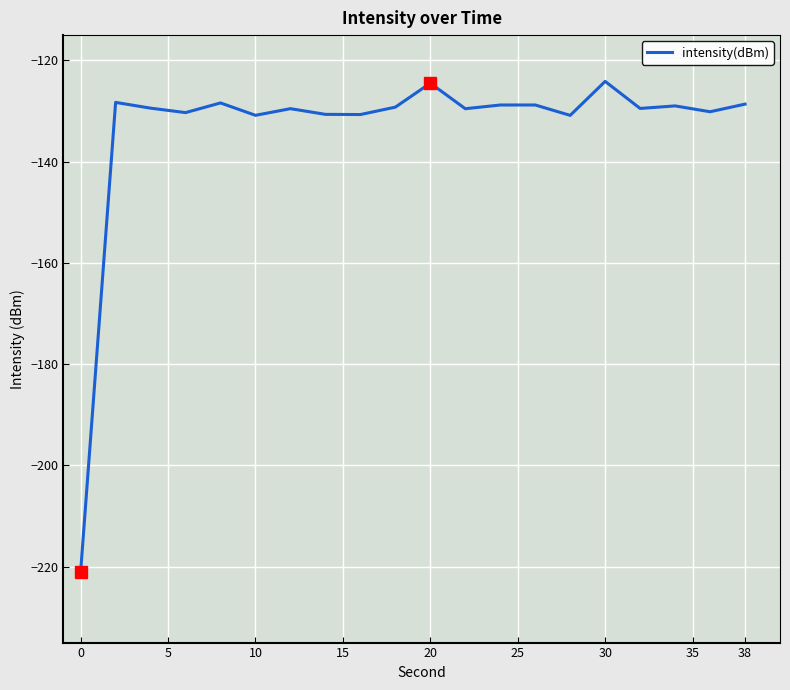

What is the difference between the maximum and minimum values?

96.8